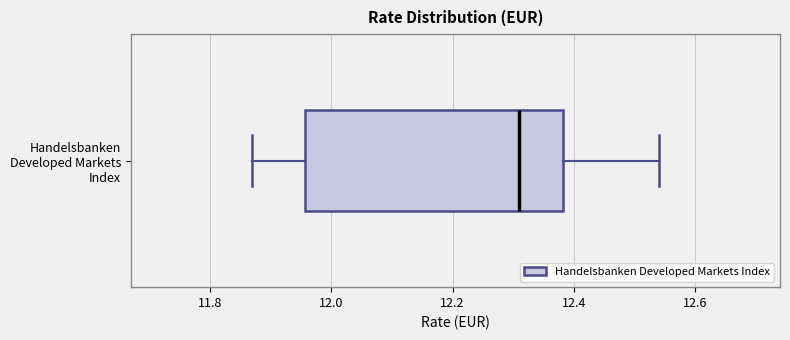

Where is the right edge of the box for Handelsbanken Developed Markets Index on the x-axis? The values are not printed on the chart, so give them approximately, as read against the axis.

12.38